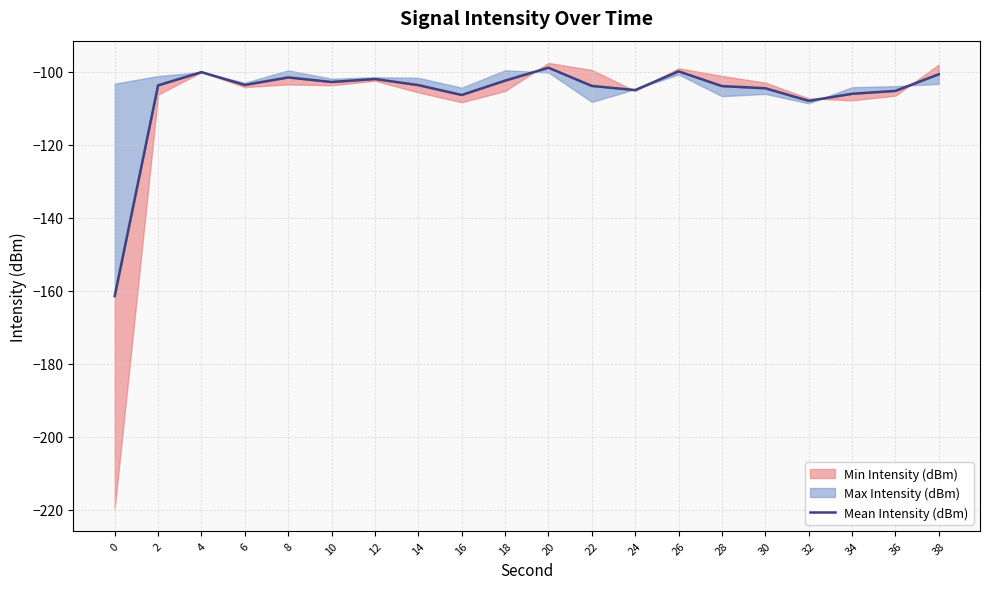

How many lines are shown in the chart?

1